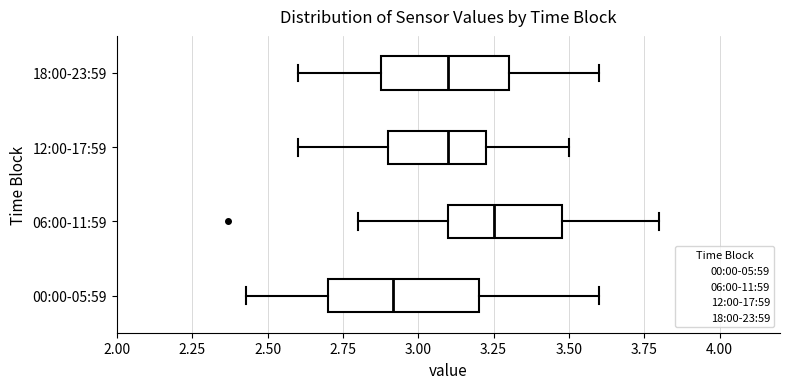

Reading bottom to top, transcribe this box plot: for each box, give where its median line is, the range the box spans, and where its two whiskers end, as read against the x-axis. The values are not printed on the chart, so give them approximately, as read against the axis.

00:00-05:59: median 2.90, box 2.70 to 3.20, whiskers 2.45 to 3.60
06:00-11:59: median 3.25, box 3.10 to 3.50, whiskers 2.80 to 3.80
12:00-17:59: median 3.10, box 2.90 to 3.25, whiskers 2.60 to 3.50
18:00-23:59: median 3.10, box 2.90 to 3.30, whiskers 2.60 to 3.60